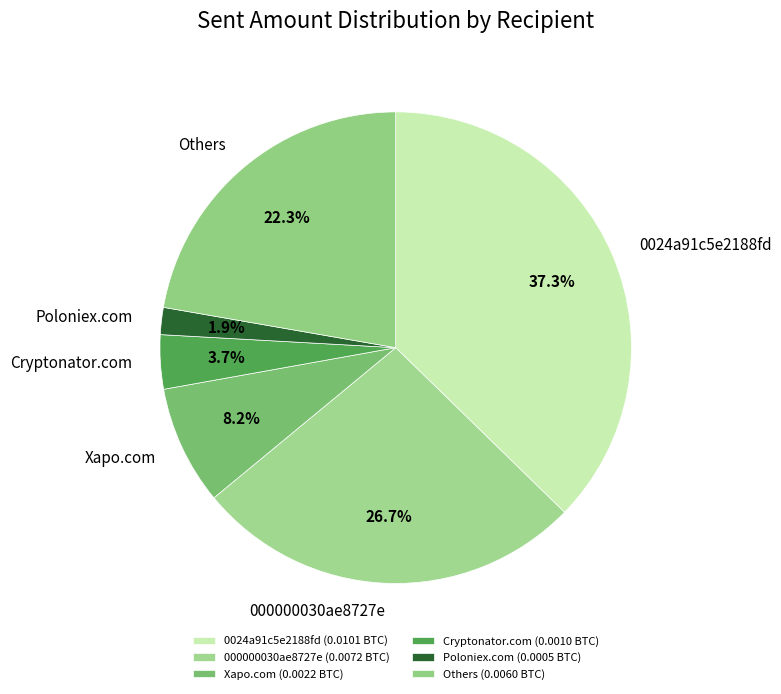

Which category has the biggest portion of the pie?

0024a91c5e2188fd